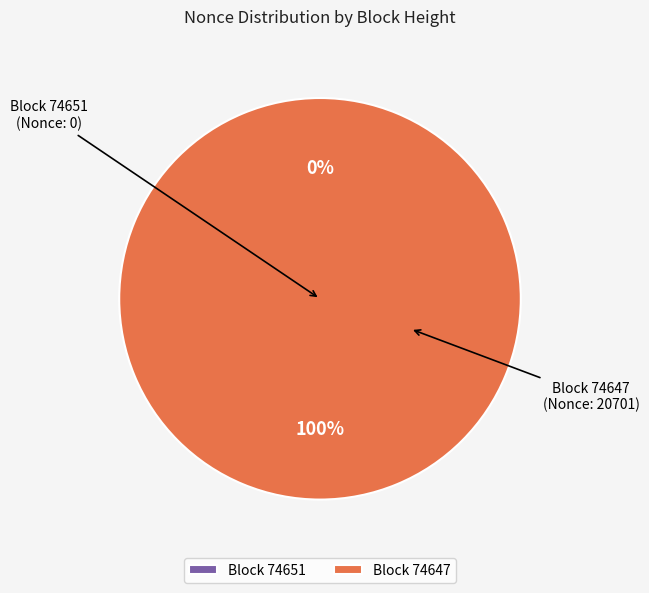

To the nearest percent, what is the average slice percentage?

50%